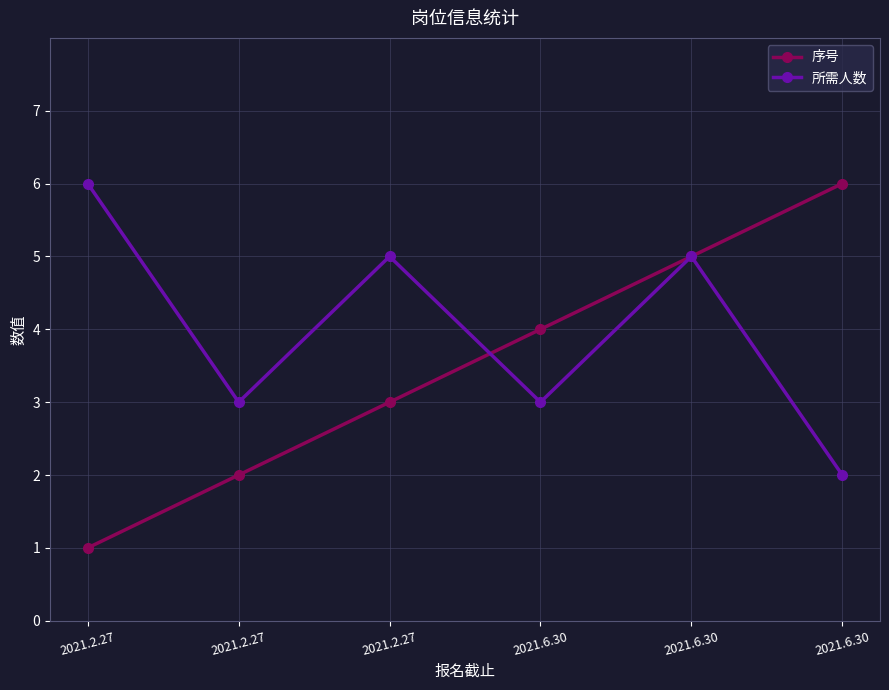

True or false: 所需人数 has a value of 6 at 2021.2.27.

True